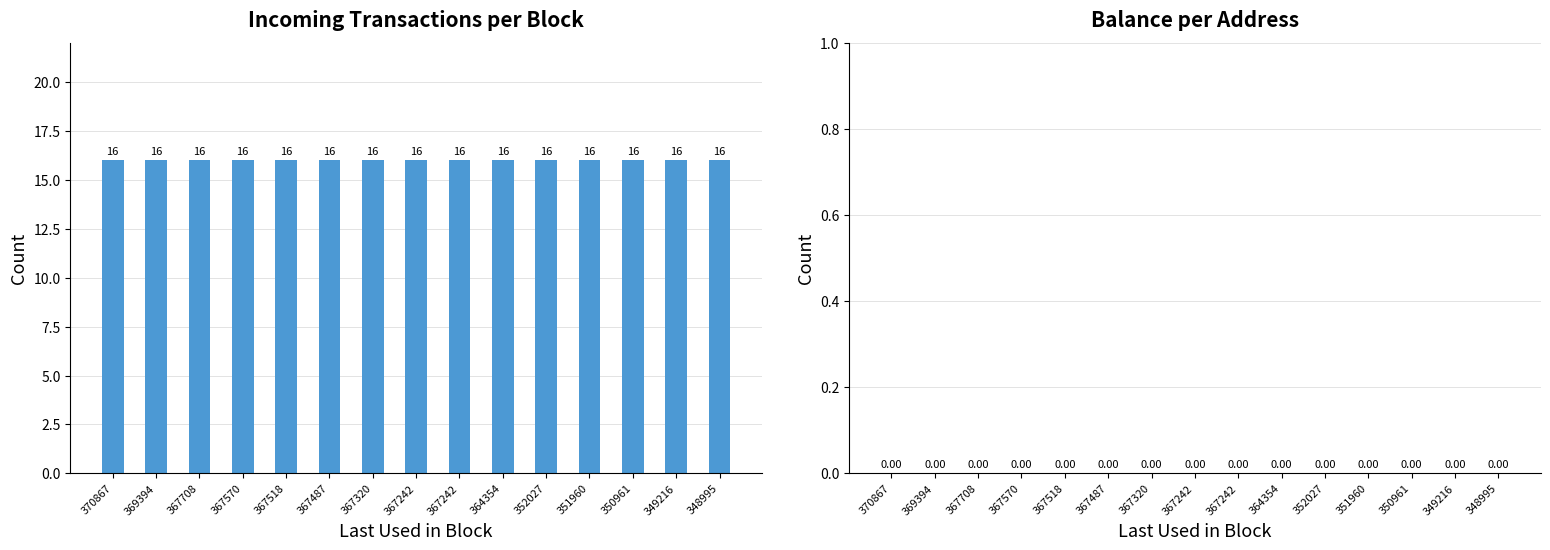

Reading left to right, transcribe all the data shown in this chart.

incoming txs: 370867=16	369394=16	367708=16	367570=16	367518=16	367487=16	367320=16	367242=16	367242=16	364354=16	352027=16	351960=16	350961=16	349216=16	348995=16
balance: 370867=0	369394=0	367708=0	367570=0	367518=0	367487=0	367320=0	367242=0	367242=0	364354=0	352027=0	351960=0	350961=0	349216=0	348995=0